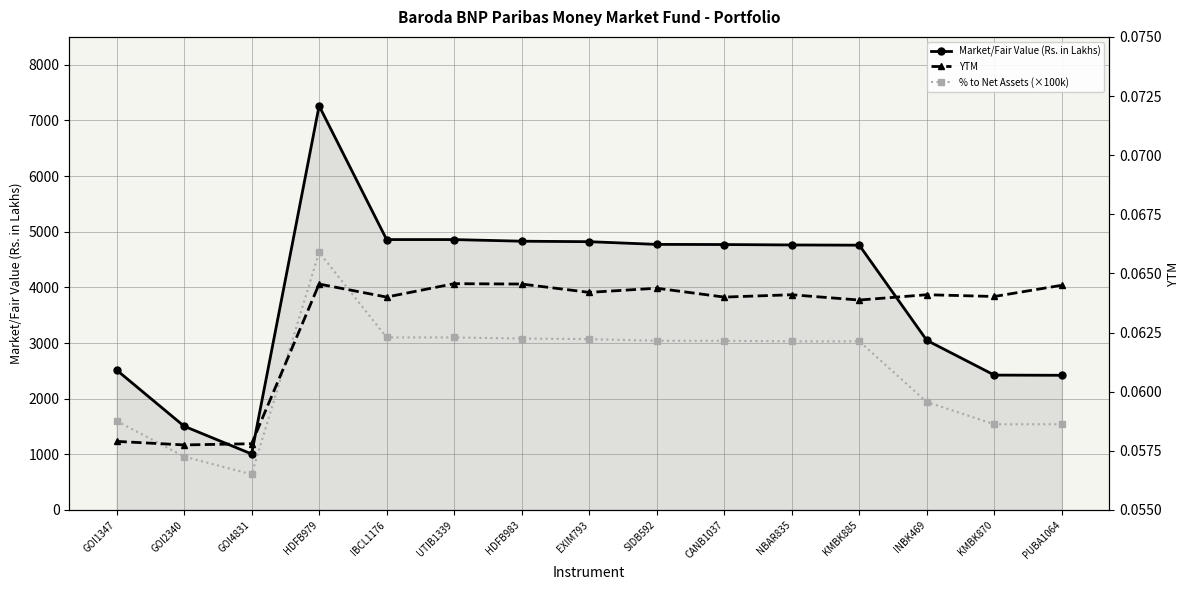

At which label does % to Net Assets (×100k) reach its minimum?

GOI4831